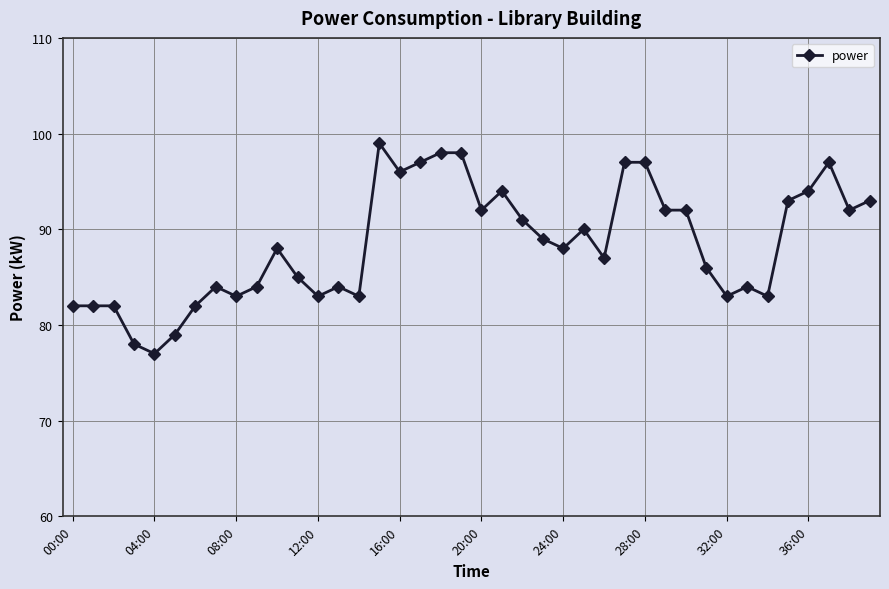

What is the value of the 9th point from the left?

83